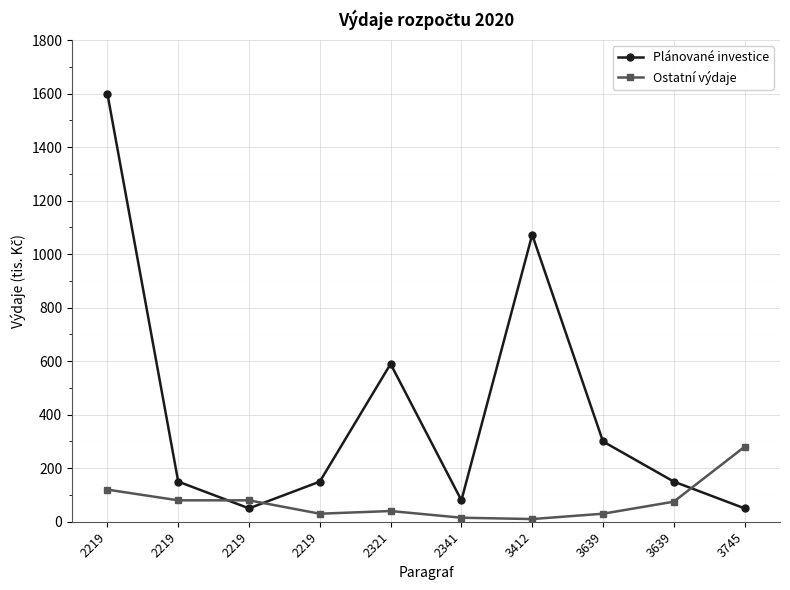

Is this an area chart (filled region under the line)?

No